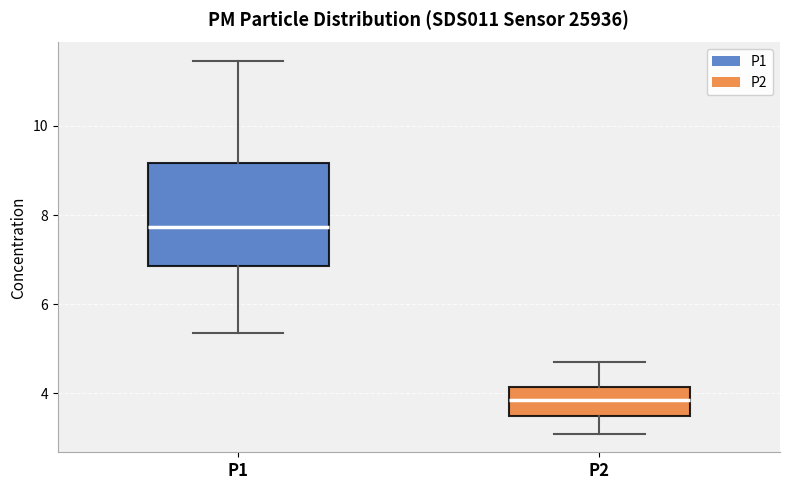

Which box is the tallest, from its lower edge to its upper edge?

P1